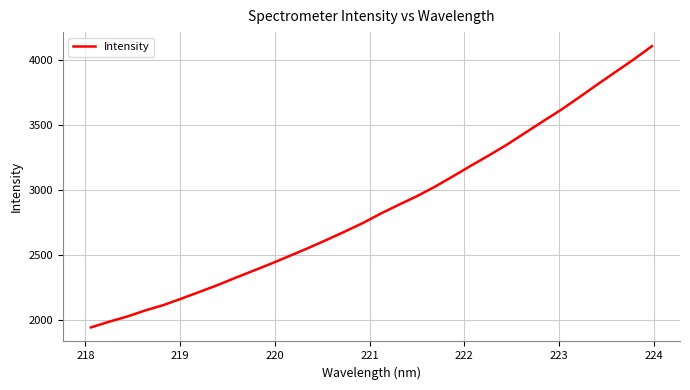

What is the difference between the maximum and minimum values?

2164.2